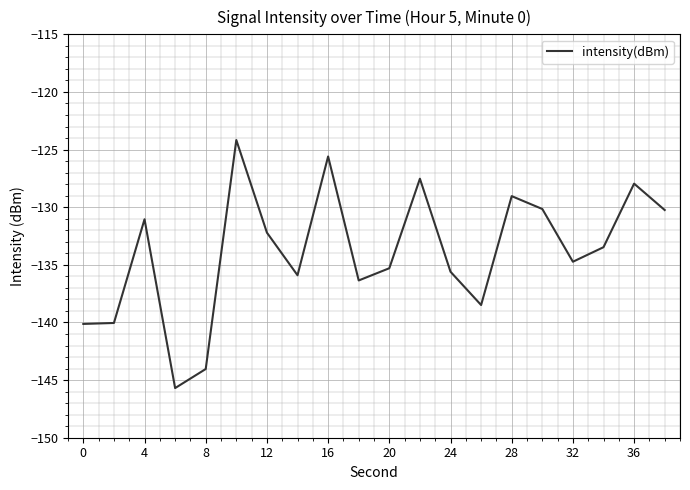

What is the difference between the maximum and minimum values?

21.5